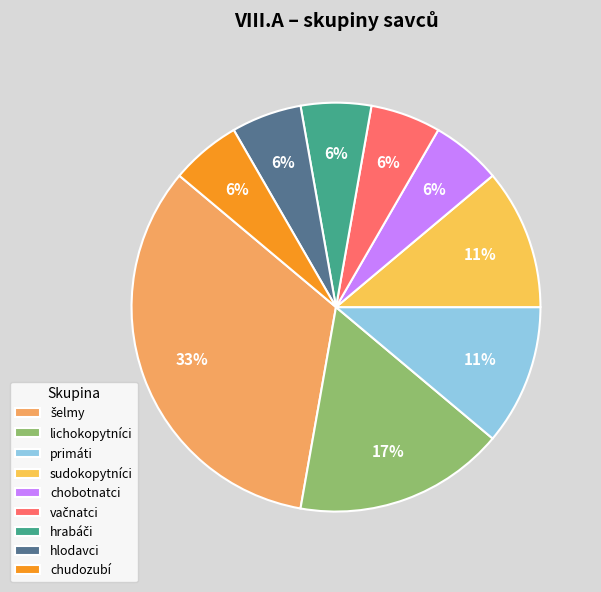

Count the number of slices in the pie.

9